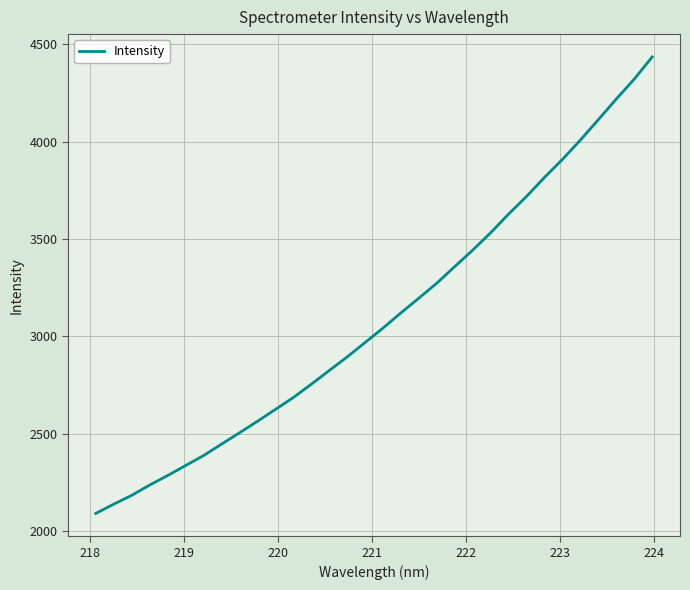

Reading left to right, transcribe all the data shown in this chart.

2090.1	2138.1	2183.0	2236.2	2284.9	2336.4	2387.6	2446.6	2504.5	2563.8	2624.8	2686.0	2754.3	2824.7	2894.7	2968.9	3043.2	3121.5	3197.1	3274.2	3359.6	3444.0	3533.3	3629.2	3719.9	3817.5	3910.1	4009.2	4114.1	4219.9	4322.0	4436.0